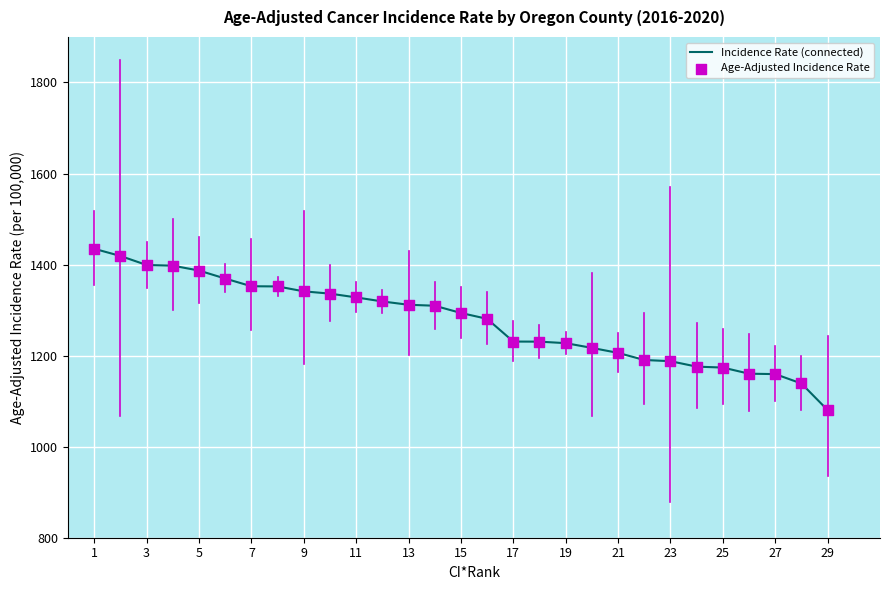

What is the difference between the maximum and minimum values?

354.3